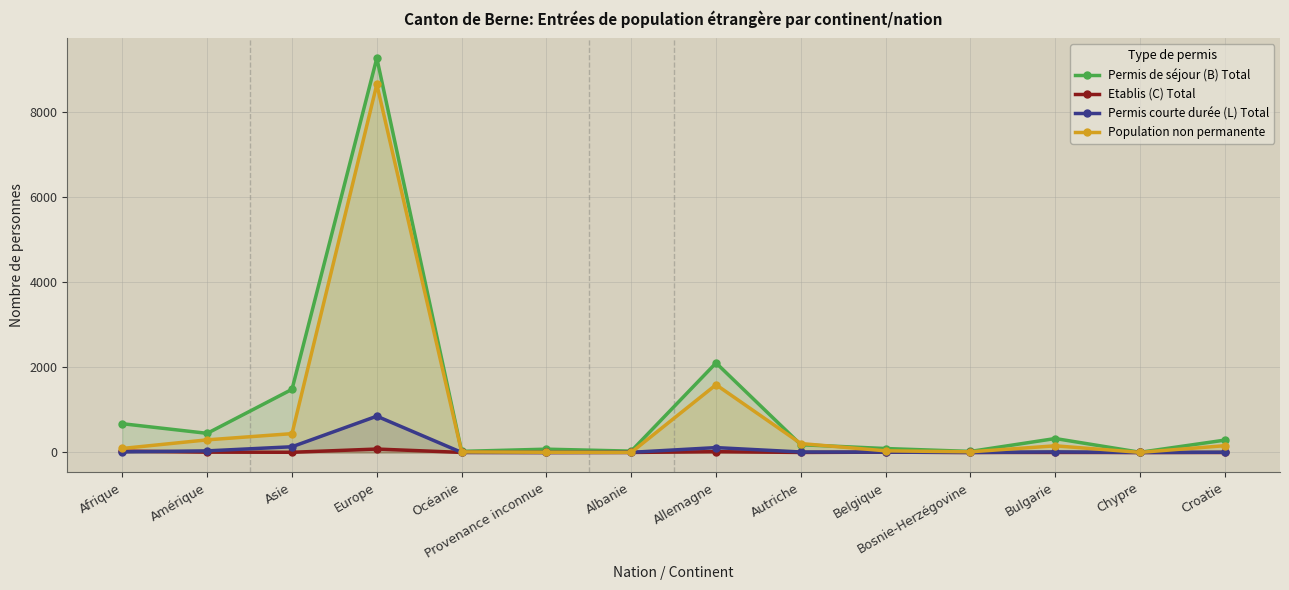

What is the difference between the maximum and minimum values in the Permis courte durée (L) Total series?

853